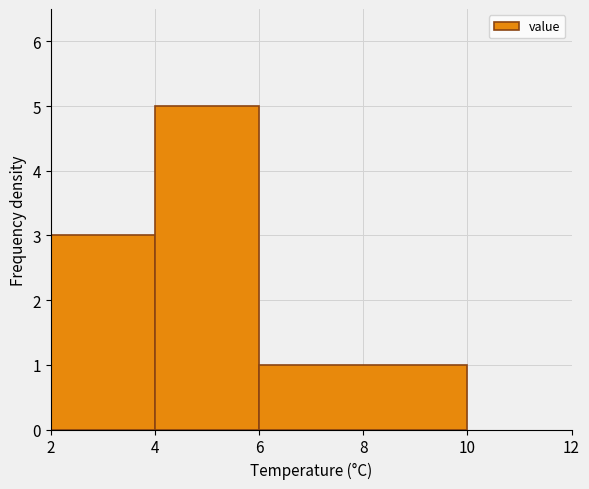

Over which range of the x-axis is the bar tallest?

4 to 6